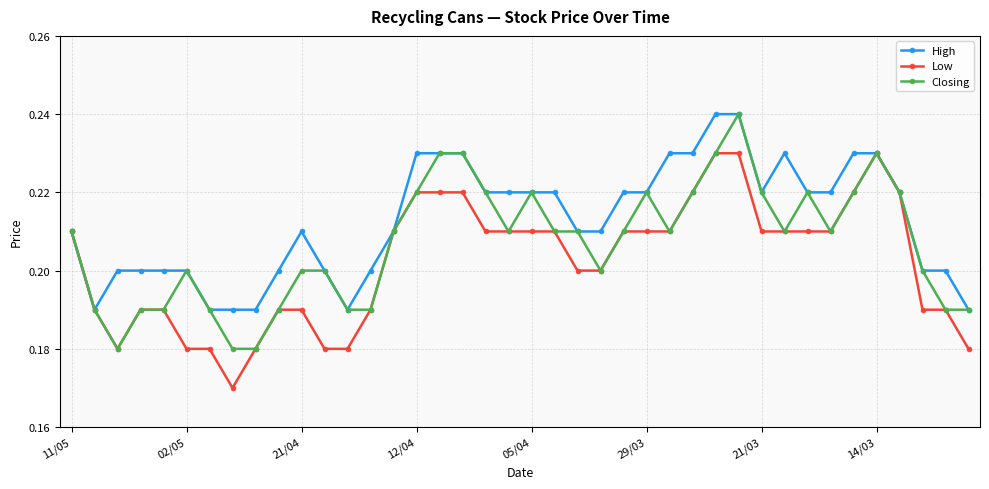

Rank the series by their average value, from highest to lowest.

High, Closing, Low